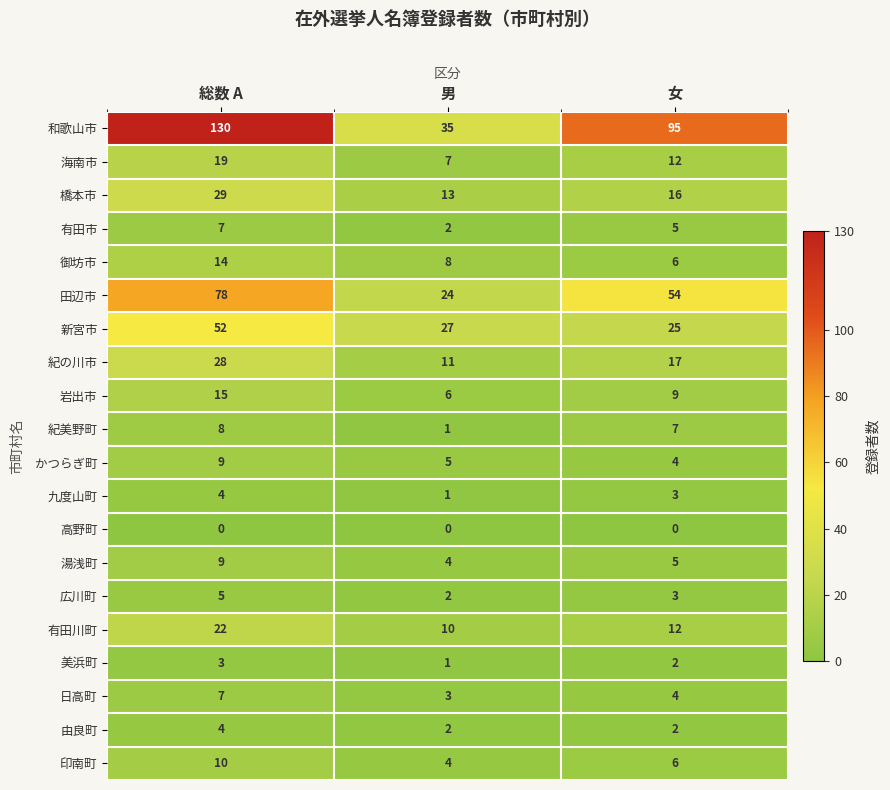

At which category is the sum across all series the highest?

総数 A